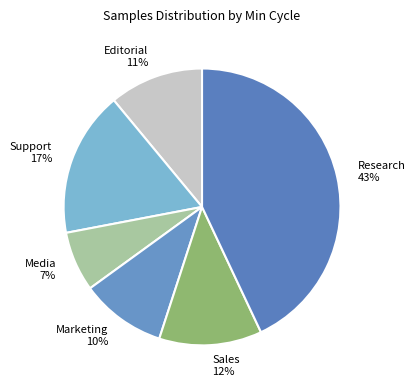

Is there any slice that represents more than half of the pie?

No